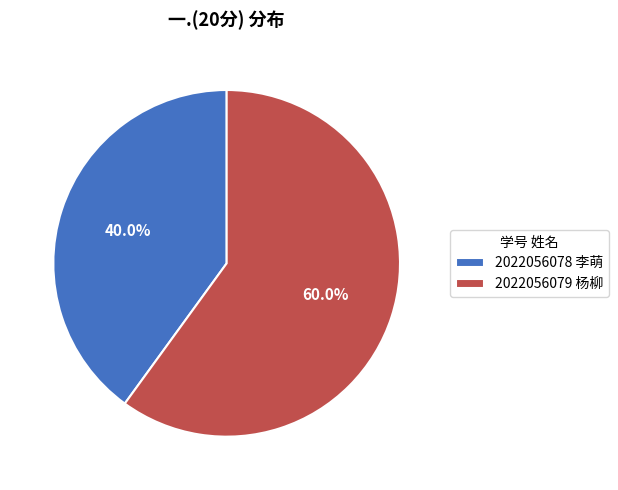

Is it true that 2022056078 李萌 is 40% of the pie?

True